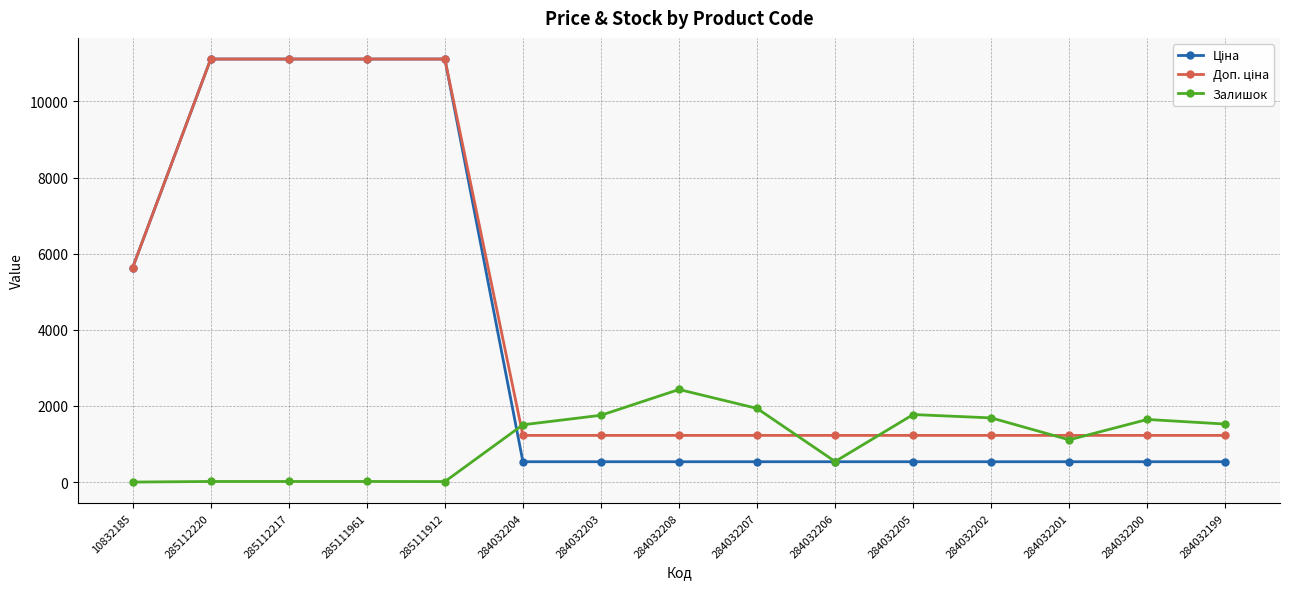

What is the label of the 8th point from the left?

284032208